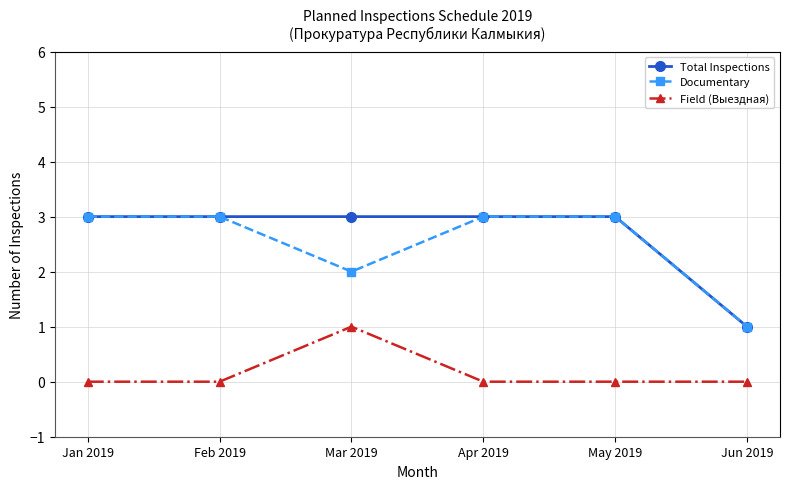

How many distinct data groups are displayed?

3